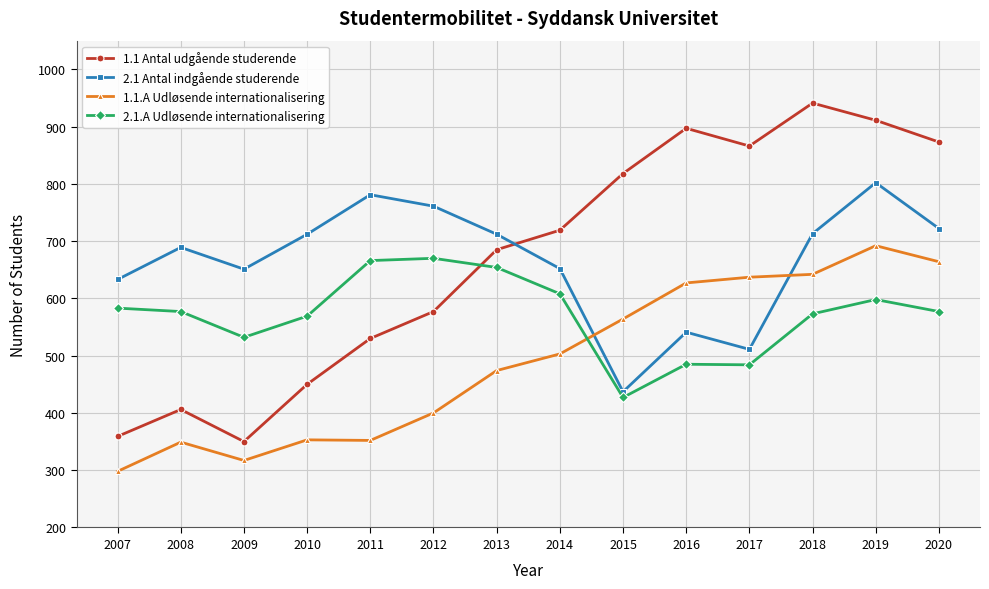

Does the chart have visible grid lines?

Yes